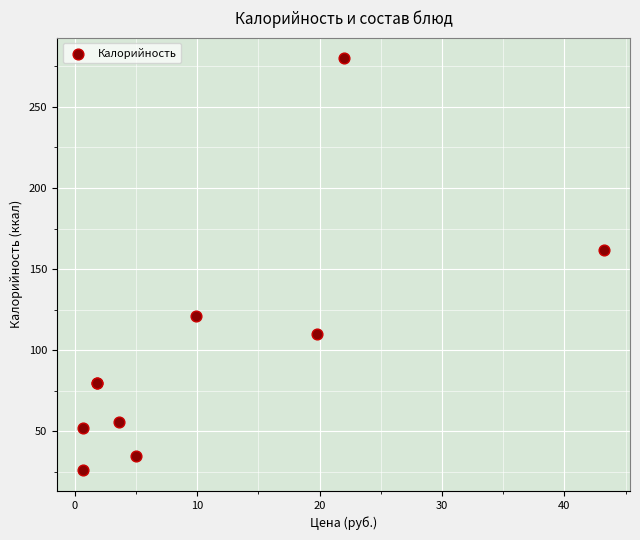

What Y value in the scatter plot is closest to 153?

162